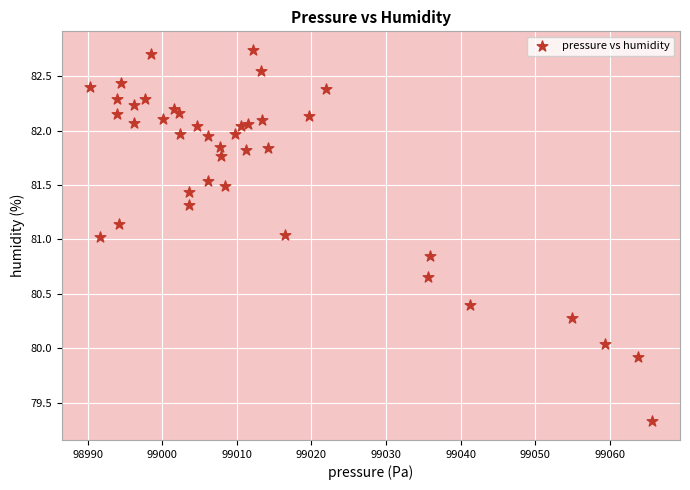

What is the range of X values (max minus min)?

75.3